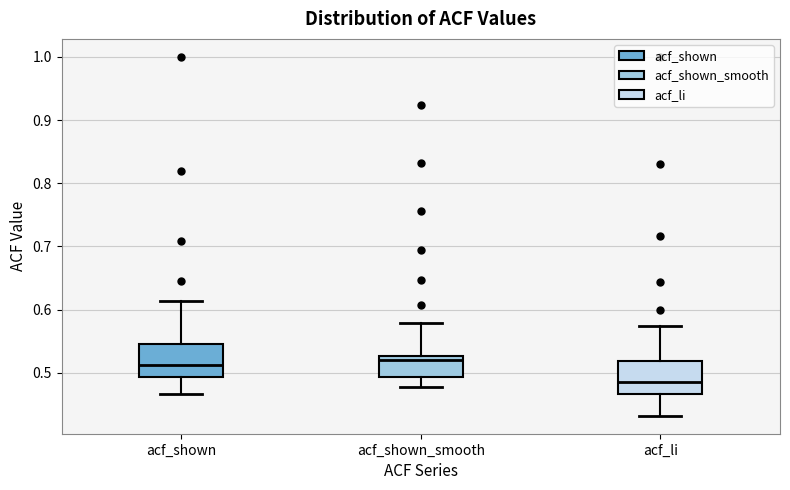

Where does the upper whisker of the box for acf_shown end on the y-axis? The values are not printed on the chart, so give them approximately, as read against the axis.

0.61